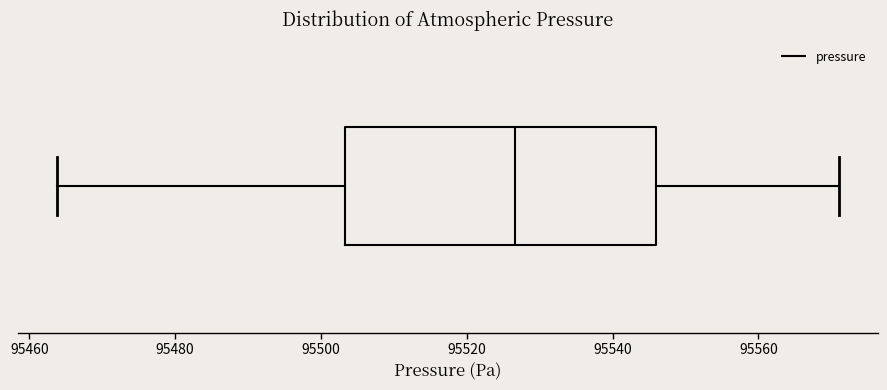

Where does the right whisker of the box end on the x-axis? The values are not printed on the chart, so give them approximately, as read against the axis.

95572